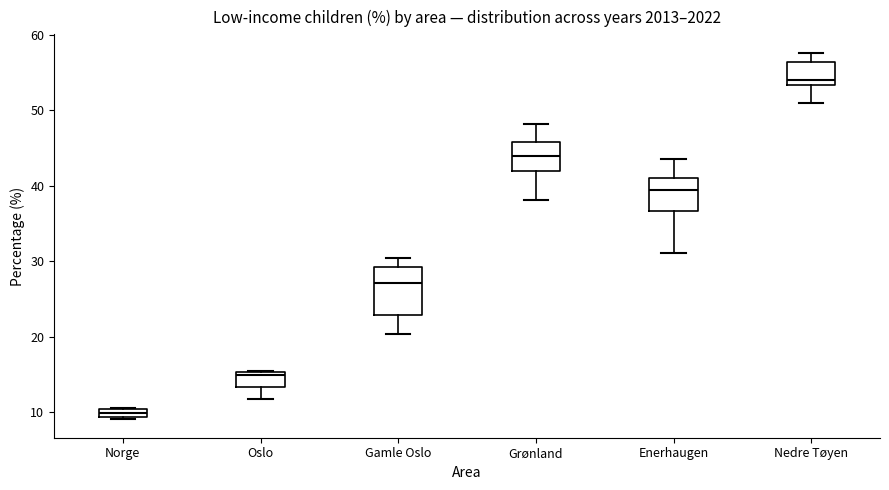

Comparing the boxes themselves (not the whiskers), which one is the tallest?

Gamle Oslo